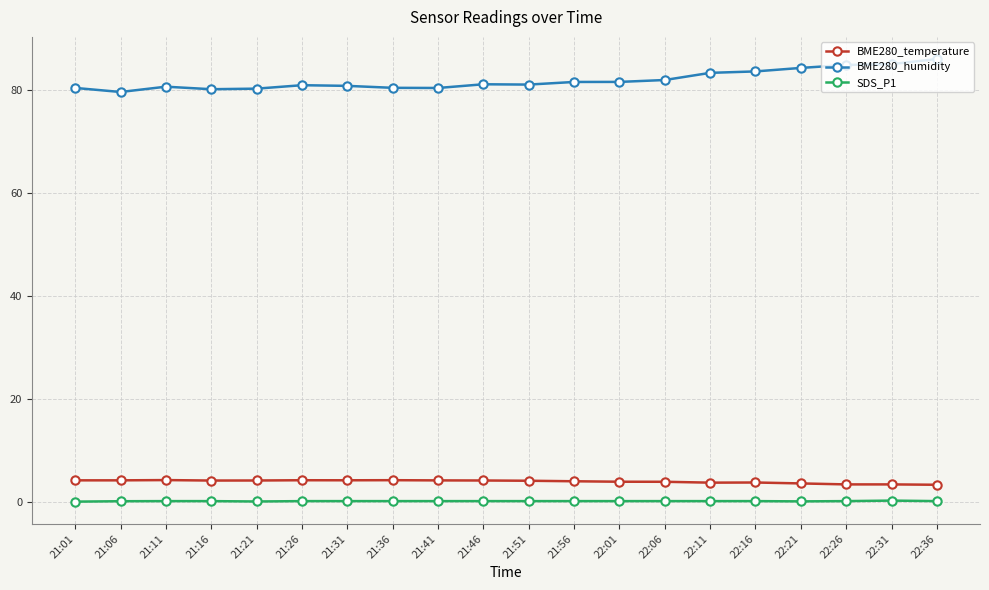

At how many categories does at least one series exceed 37?

20